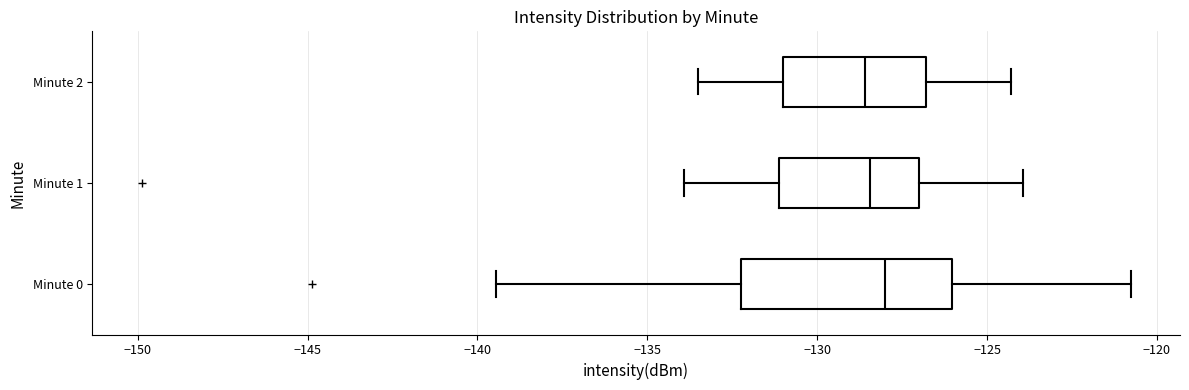

Where does the median line of the box for Minute 0 sit on the x-axis? The values are not printed on the chart, so give them approximately, as read against the axis.

-128.0